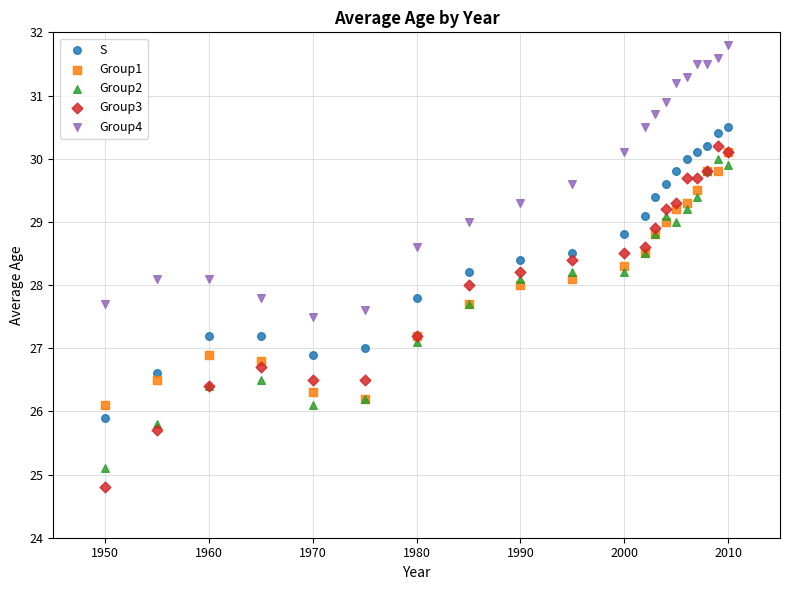

Which series reaches the minimum Y coordinate?

Group3